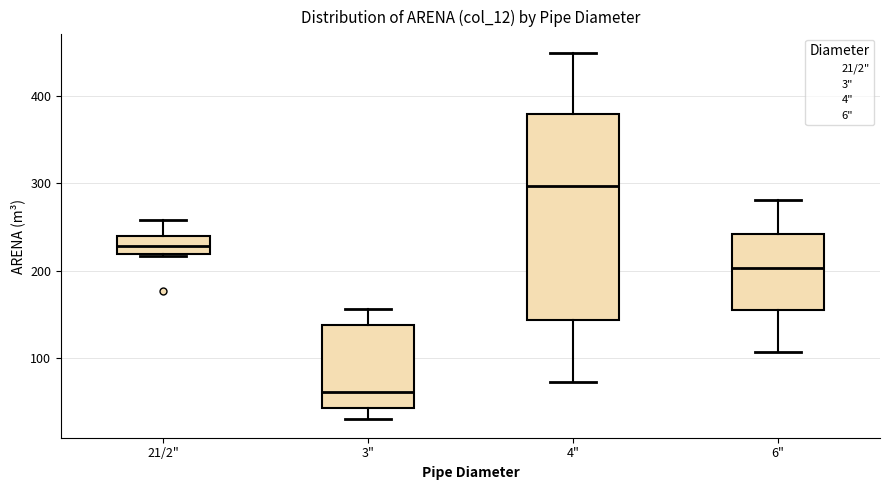

Reading left to right, read every box against the y-axis: the position of its median line, the range the box covers, and the ends of its whiskers. The values are not printed on the chart, so give them approximately, as read against the axis.

21/2": median 230, box 220 to 240, whiskers 220 to 260
3": median 60, box 40 to 140, whiskers 30 to 160
4": median 300, box 140 to 380, whiskers 70 to 450
6": median 200, box 160 to 240, whiskers 110 to 280